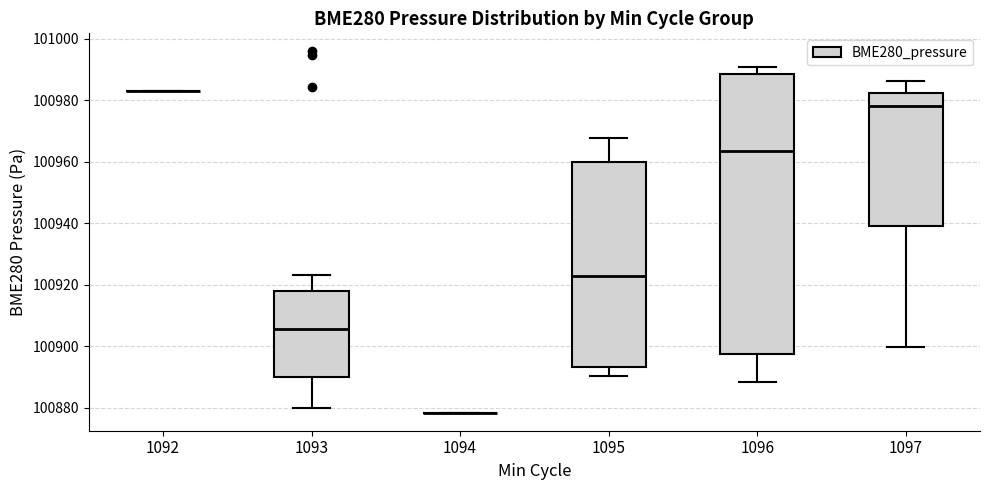

Reading left to right, read every box against the y-axis: the position of its median line, the range the box covers, and the ends of its whiskers. The values are not printed on the chart, so give them approximately, as read against the axis.

1092: box collapsed to a line at 100984, whiskers 100984 to 100984
1093: median 100906, box 100890 to 100918, whiskers 100880 to 100924
1094: box collapsed to a line at 100878, whiskers 100878 to 100878
1095: median 100922, box 100894 to 100960, whiskers 100890 to 100968
1096: median 100964, box 100898 to 100988, whiskers 100888 to 100990
1097: median 100978, box 100938 to 100982, whiskers 100900 to 100986